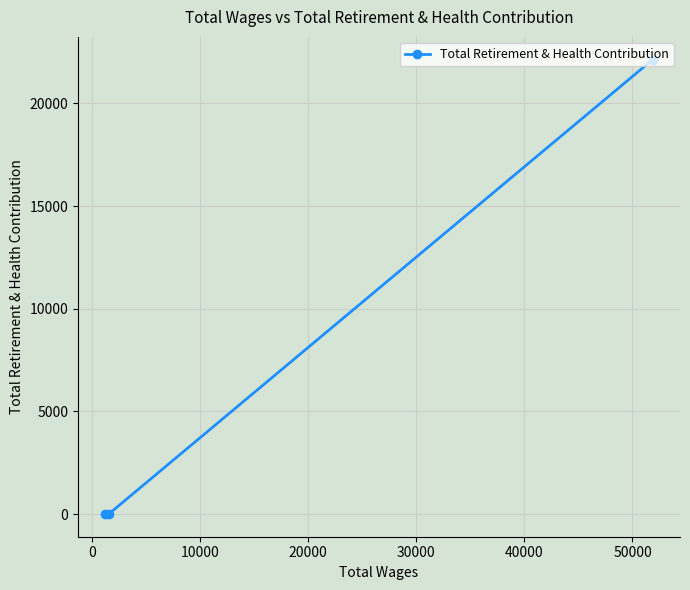

What is the maximum value shown in the chart?

22132